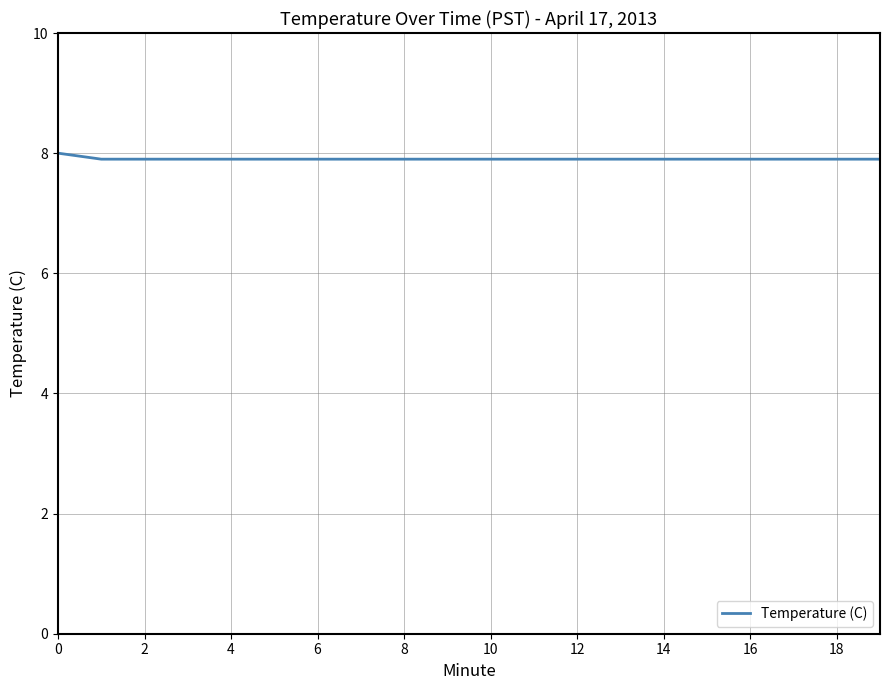

What is the smallest value displayed?

7.9